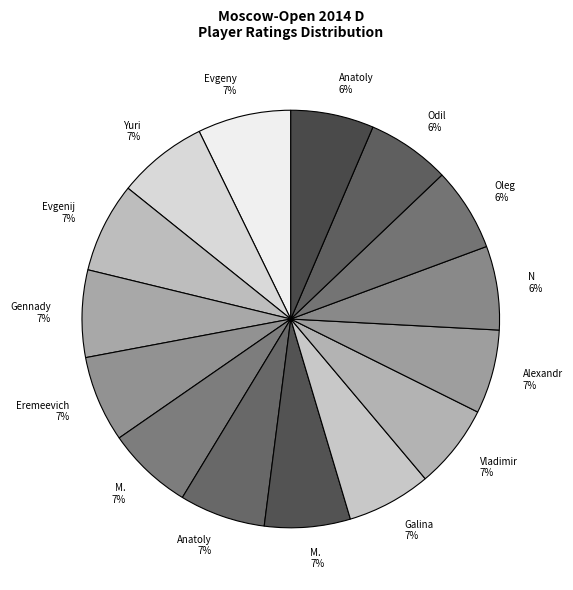

How many segments does this pie chart have?

15